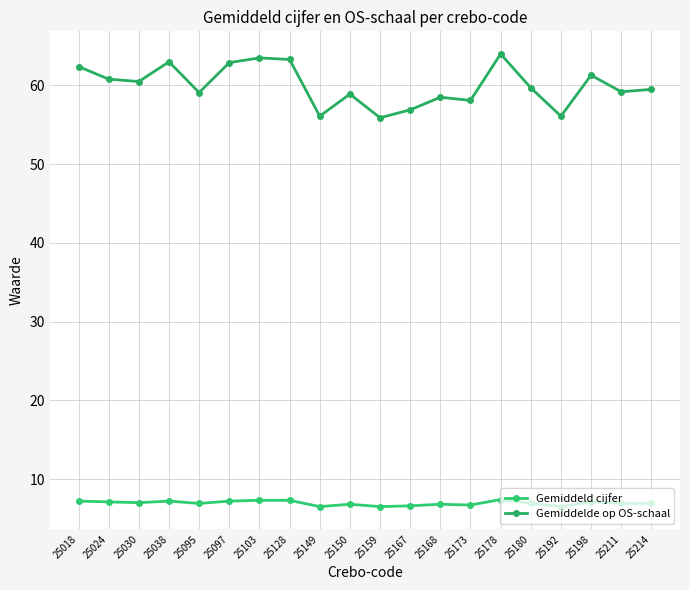

Which series changed the most between 25168 and 25180?

Gemiddelde op OS-schaal